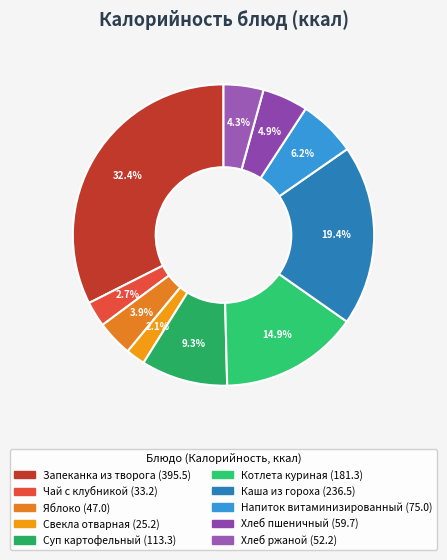

How many slices are in this pie chart?

10